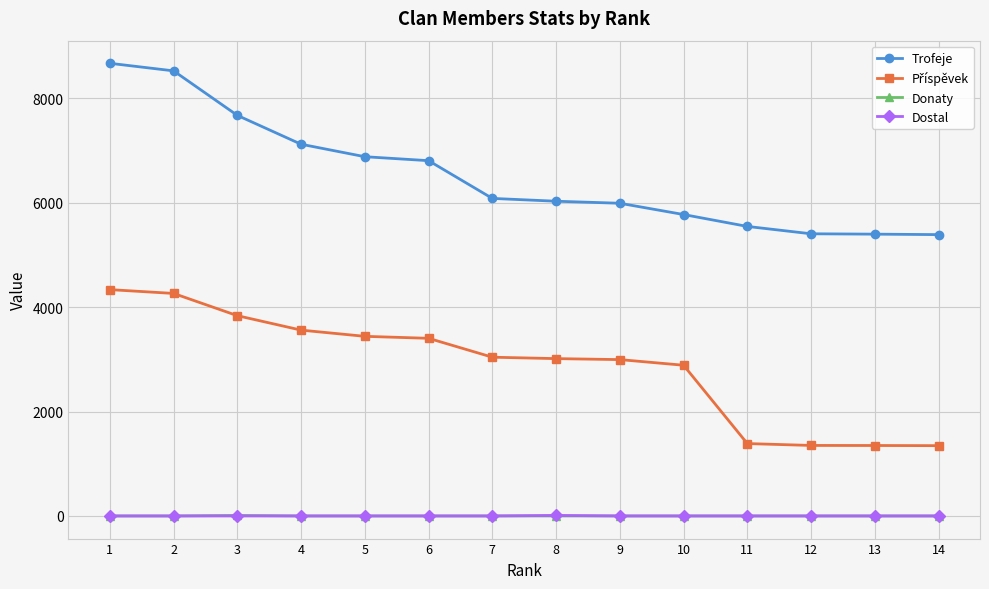

The value of Trofeje at 12 is 3358. True or false?

False